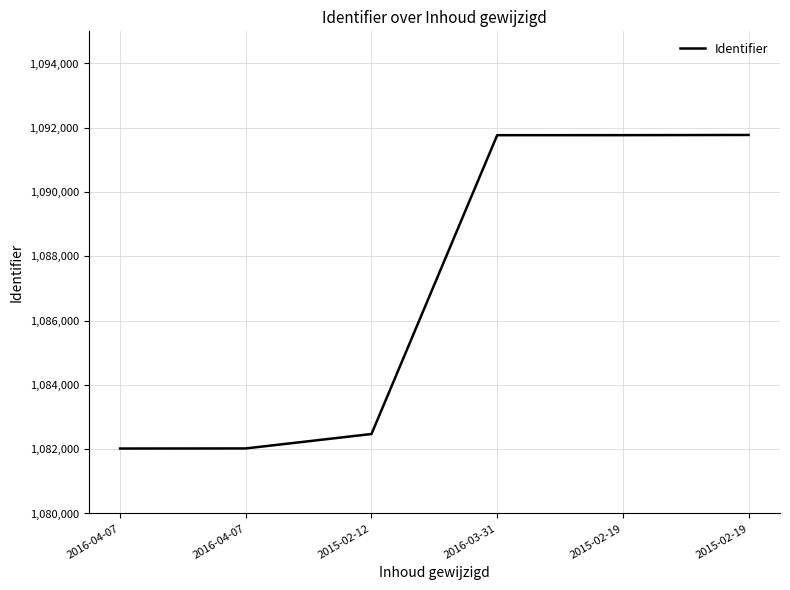

List the labels in order of value, smallest first.

2016-04-07, 2016-04-07, 2015-02-12, 2016-03-31, 2015-02-19, 2015-02-19